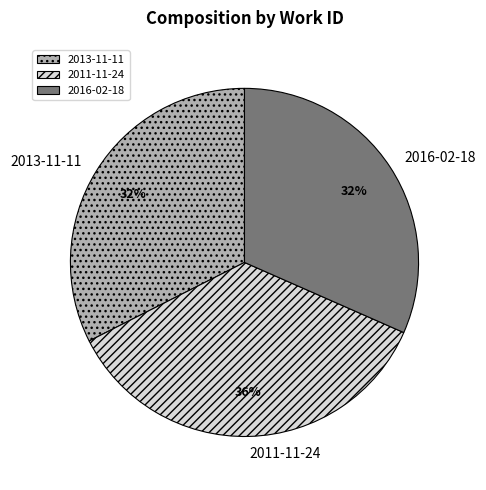

Which category has the biggest portion of the pie?

2011-11-24